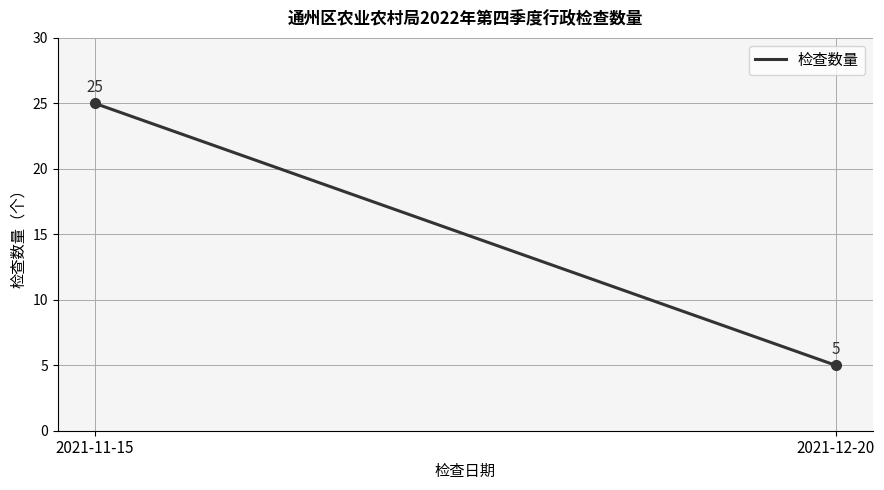

What is the difference between the maximum and minimum values?

20.0